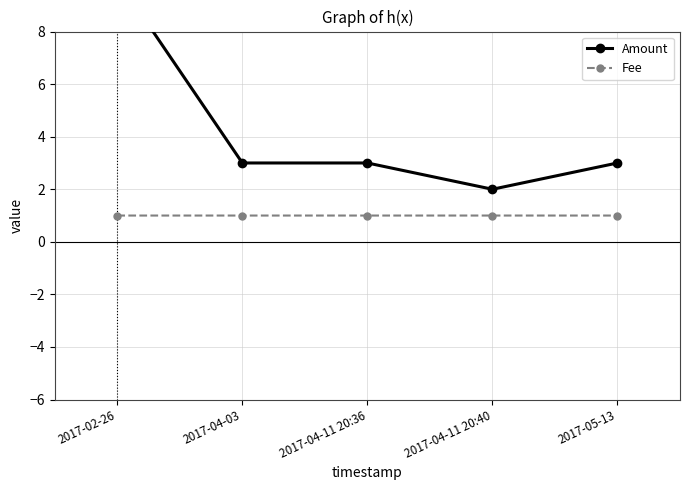

True or false: Amount and Fee intersect in this chart.

False